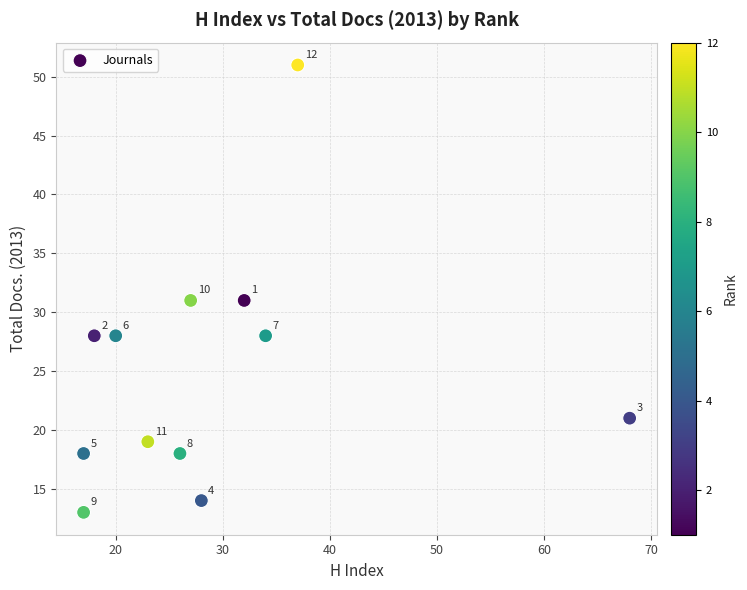

What Y value in the scatter plot is closest to 32?

31